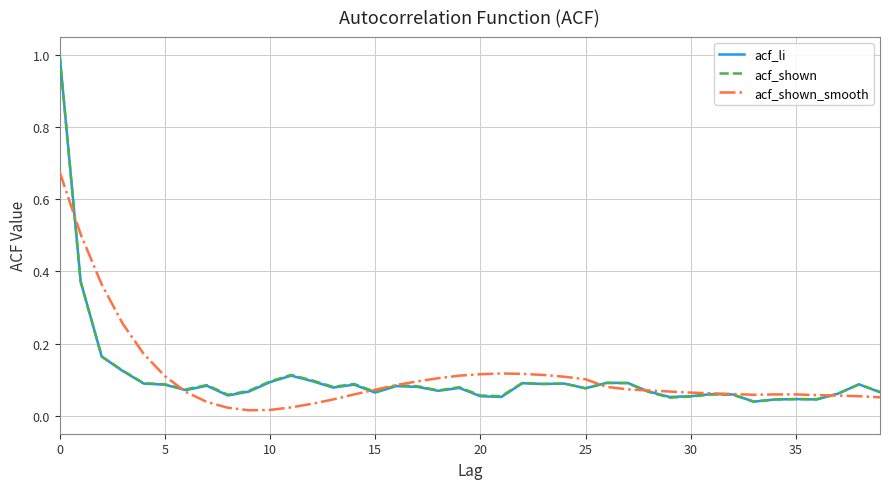

What are all the series names shown in the legend?

acf_li, acf_shown, acf_shown_smooth